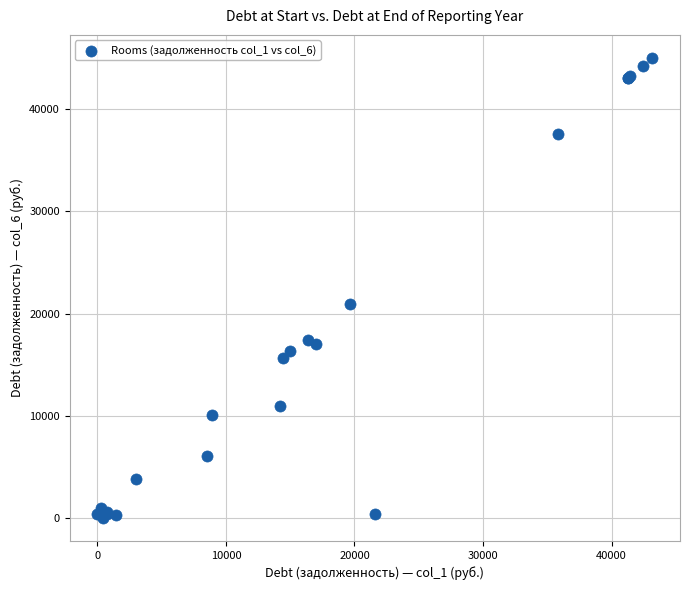

What Y value in the scatter plot is closest to 22502?

20976.7